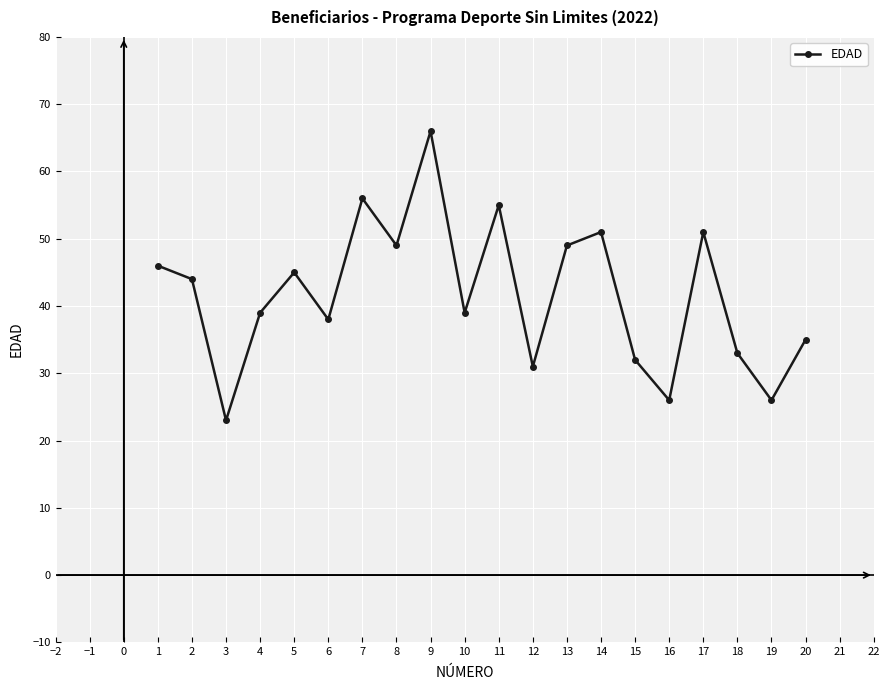

How many values are below 44?

10